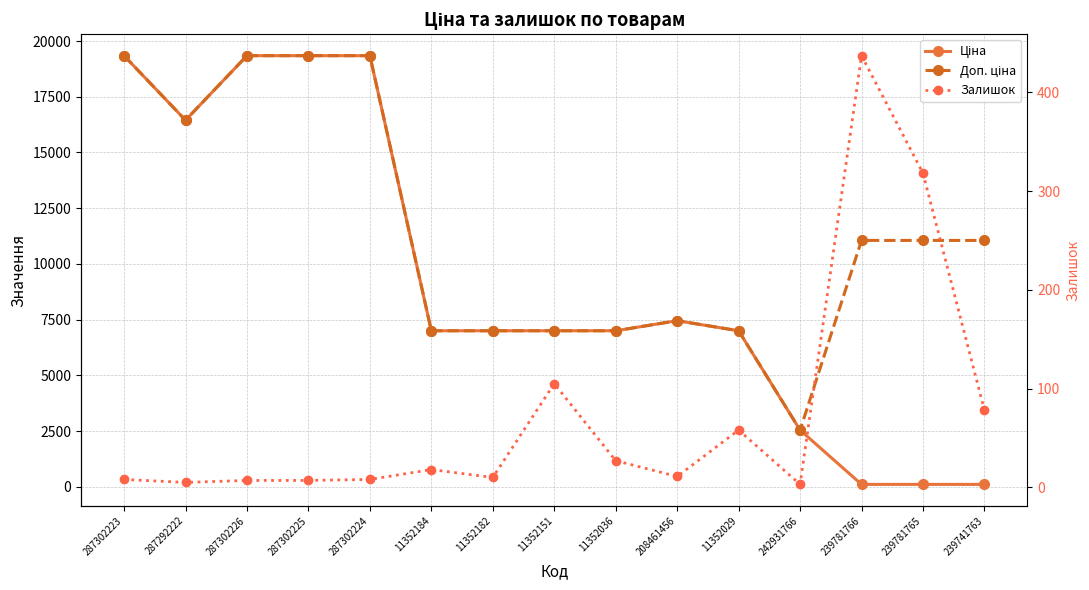

How many series are shown in this chart?

3